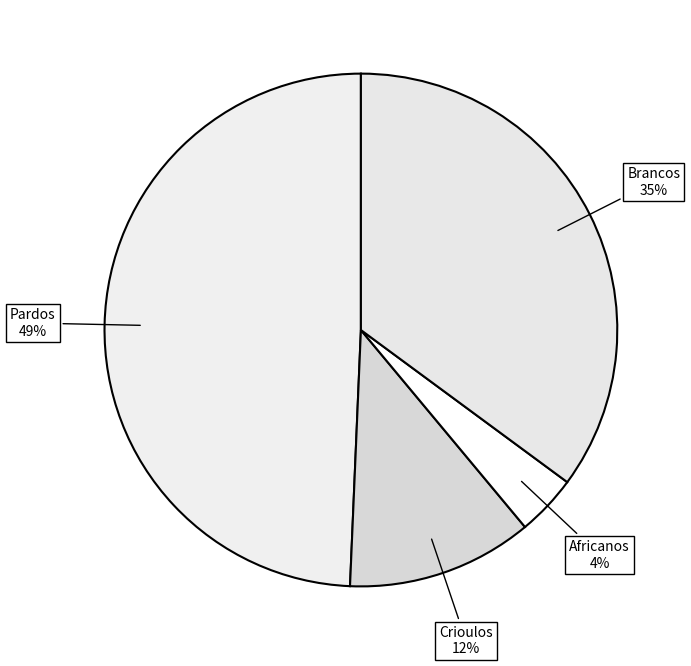

Is there any slice that represents more than half of the pie?

No